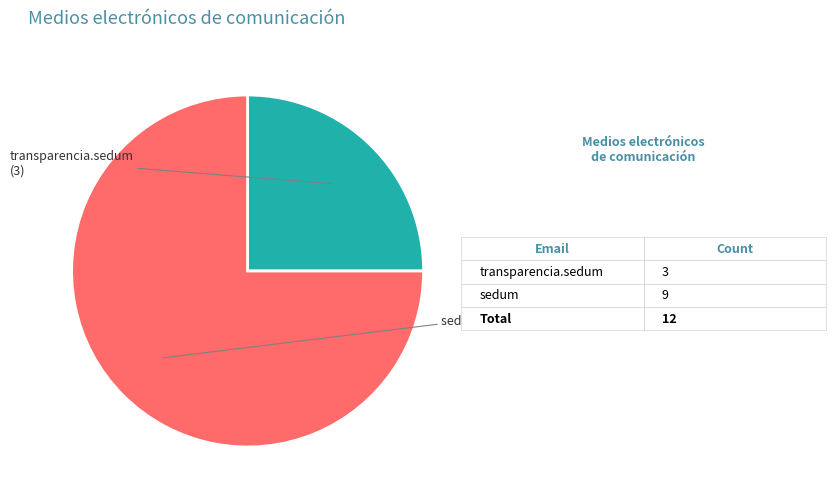

Between sedum and transparencia.sedum, which is larger?

sedum